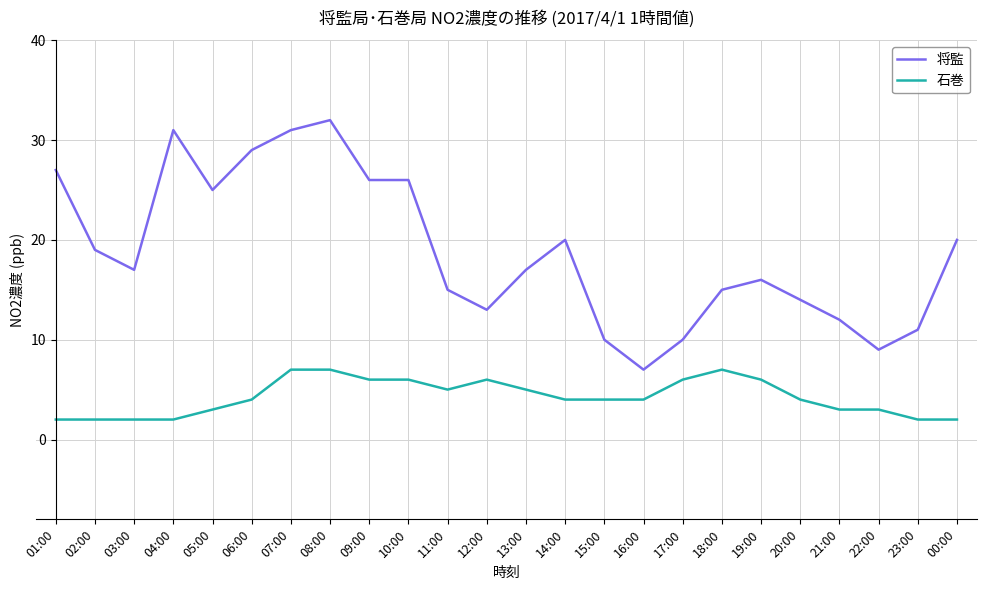

True or false: 石巻 has more than 1 points higher than both neighbors.

True